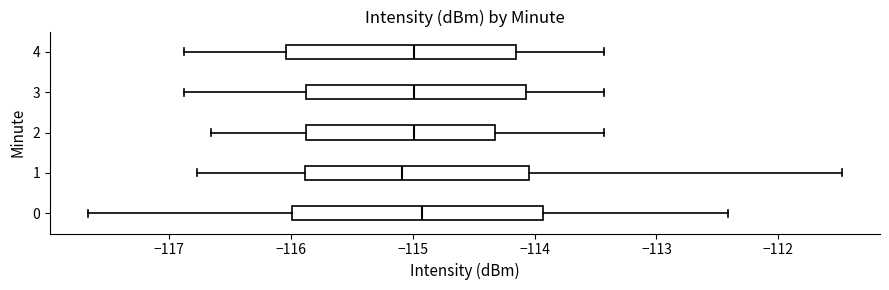

Where does the right whisker of the box at y = 4 end on the x-axis? The values are not printed on the chart, so give them approximately, as read against the axis.

-113.4